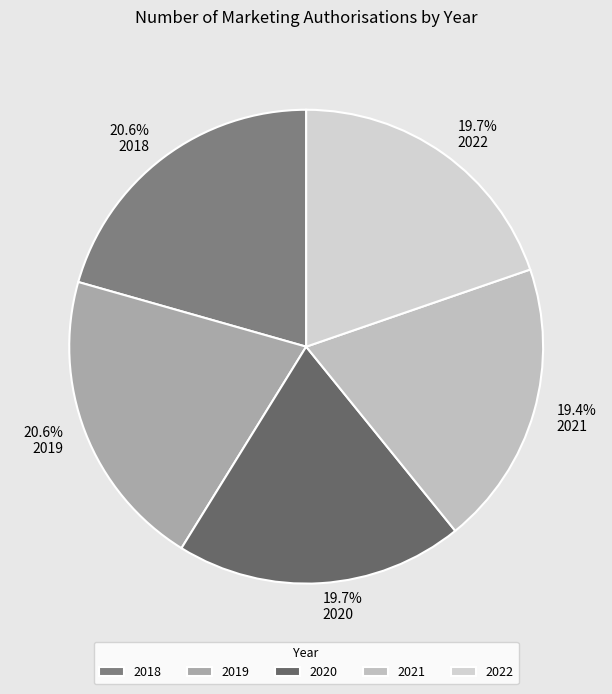

Count the number of slices in the pie.

5